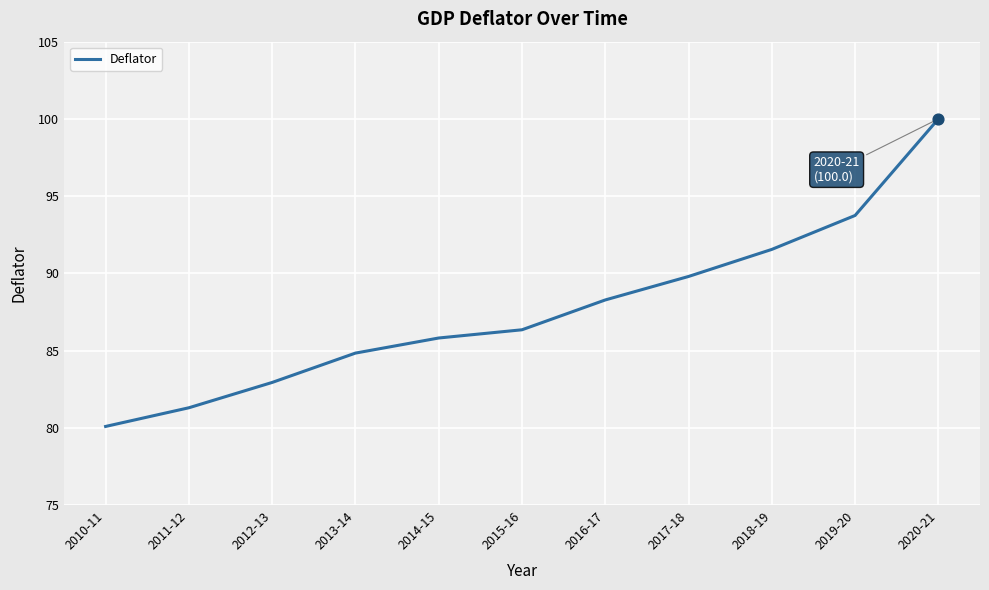

Between 2019-20 and 2013-14, which is larger?

2019-20